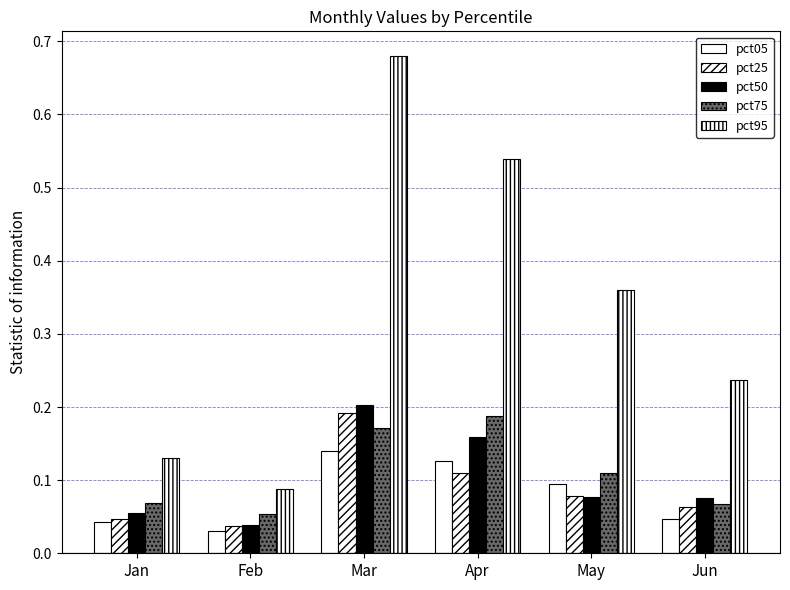

How many categories are shown in the chart?

6